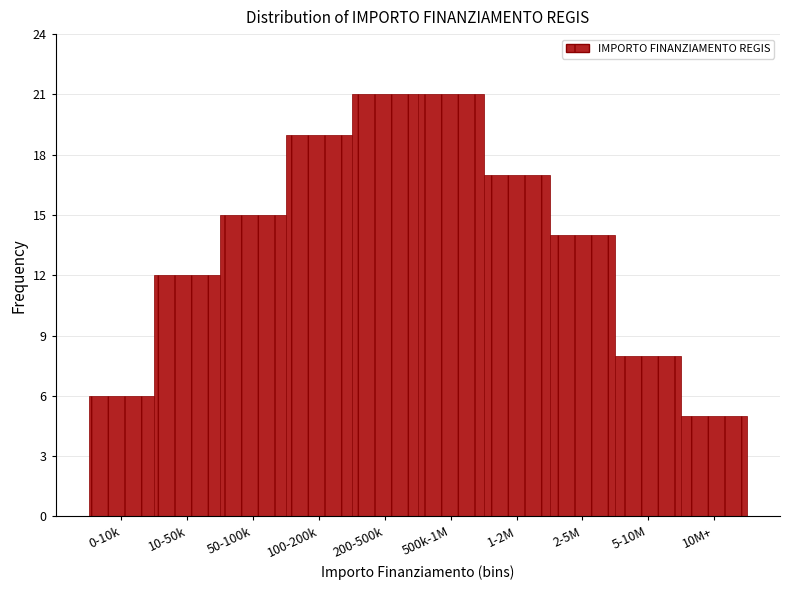

Reading left to right, transcribe all the data shown in this chart.

0-10k=6	10-50k=12	50-100k=15	100-200k=19	200-500k=21	500k-1M=21	1-2M=17	2-5M=14	5-10M=8	10M+=5